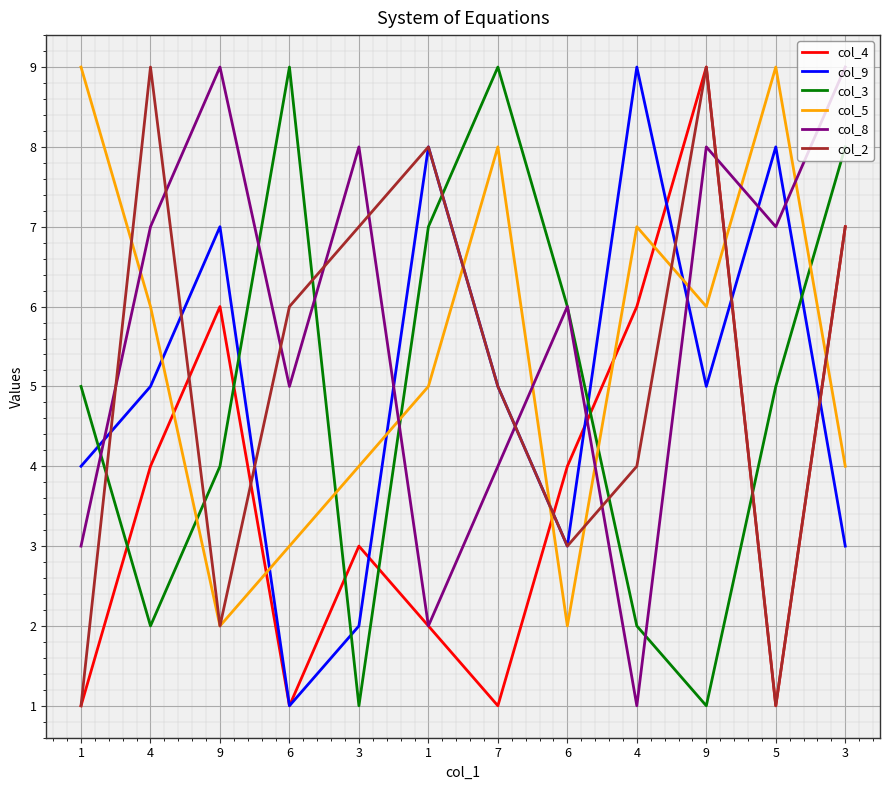

Reading left to right, what are all the values shown in this chart?

col_4: 1=1	4=4	9=6	6=1	3=3	1=2	7=1	6=4	4=6	9=9	5=1	3=7
col_9: 1=4	4=5	9=7	6=1	3=2	1=8	7=5	6=3	4=9	9=5	5=8	3=3
col_3: 1=5	4=2	9=4	6=9	3=1	1=7	7=9	6=6	4=2	9=1	5=5	3=8
col_5: 1=9	4=6	9=2	6=3	3=4	1=5	7=8	6=2	4=7	9=6	5=9	3=4
col_8: 1=3	4=7	9=9	6=5	3=8	1=2	7=4	6=6	4=1	9=8	5=7	3=9
col_2: 1=1	4=9	9=2	6=6	3=7	1=8	7=5	6=3	4=4	9=9	5=1	3=7